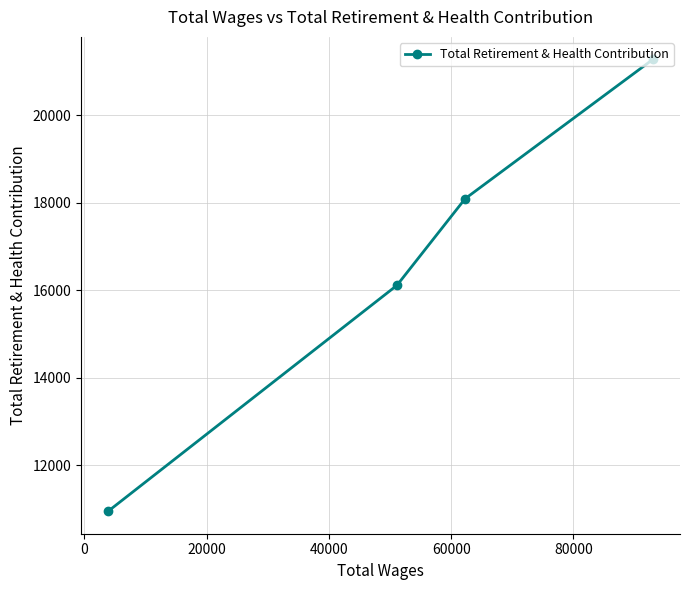

What is the minimum value shown in the chart?

10948